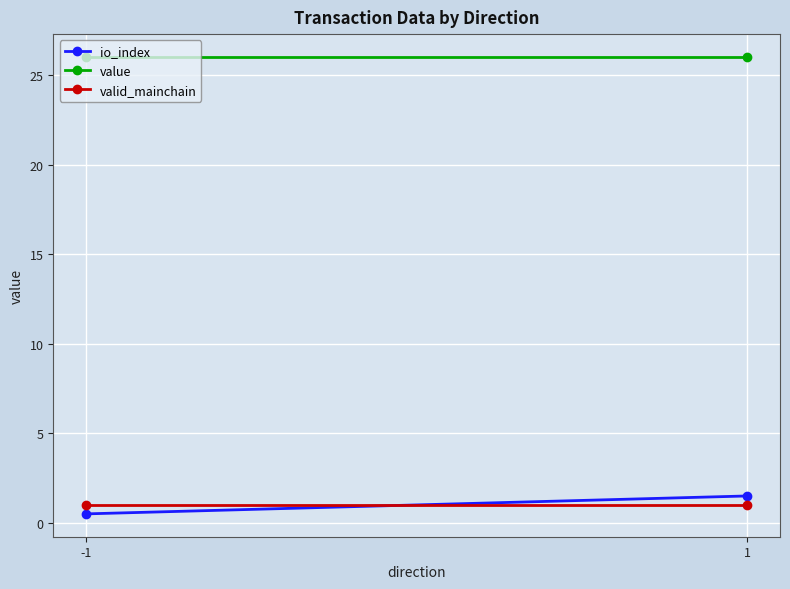

Reading left to right, transcribe all the data shown in this chart.

io_index: -1=0.5	1=1.5
value: -1=26.0	1=26.0
valid_mainchain: -1=1.0	1=1.0